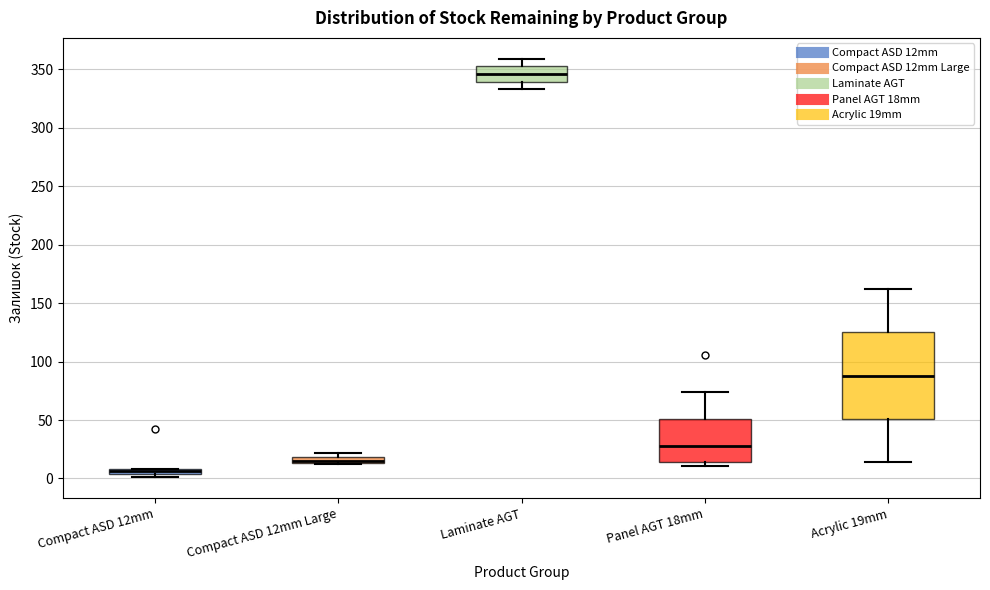

Where is the lower edge of the box for Compact ASD 12mm on the y-axis? The values are not printed on the chart, so give them approximately, as read against the axis.

5